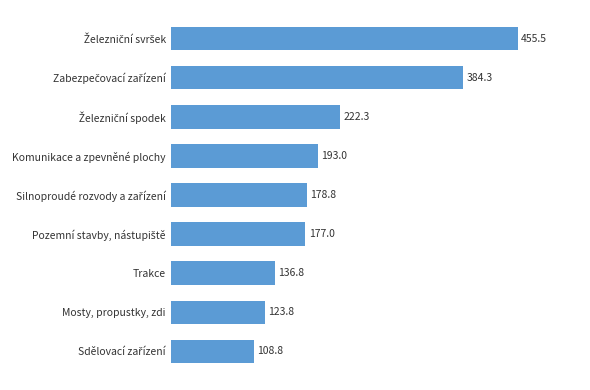

What is the average value?

220.0